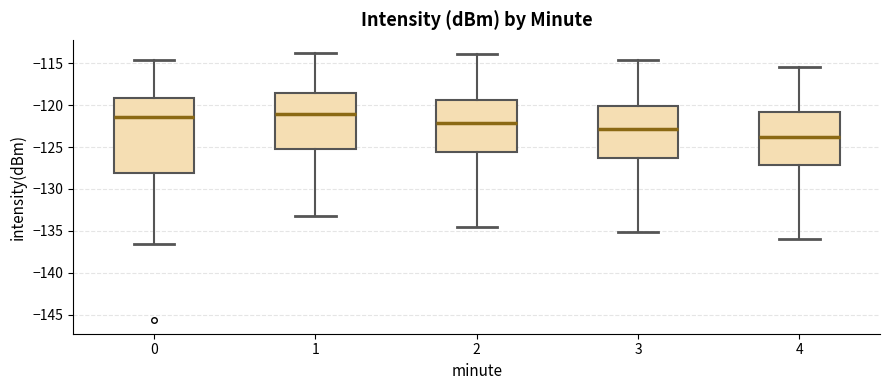

Reading left to right, transcribe this box plot: for each box, give where its median line is, the range the box spans, and where its two whiskers end, as read against the y-axis. The values are not printed on the chart, so give them approximately, as read against the axis.

0: median -121.5, box -128.0 to -119.0, whiskers -136.5 to -114.5
1: median -121.0, box -125.5 to -118.5, whiskers -133.0 to -114.0
2: median -122.0, box -125.5 to -119.5, whiskers -134.5 to -114.0
3: median -123.0, box -126.5 to -120.0, whiskers -135.0 to -114.5
4: median -123.5, box -127.0 to -121.0, whiskers -136.0 to -115.5